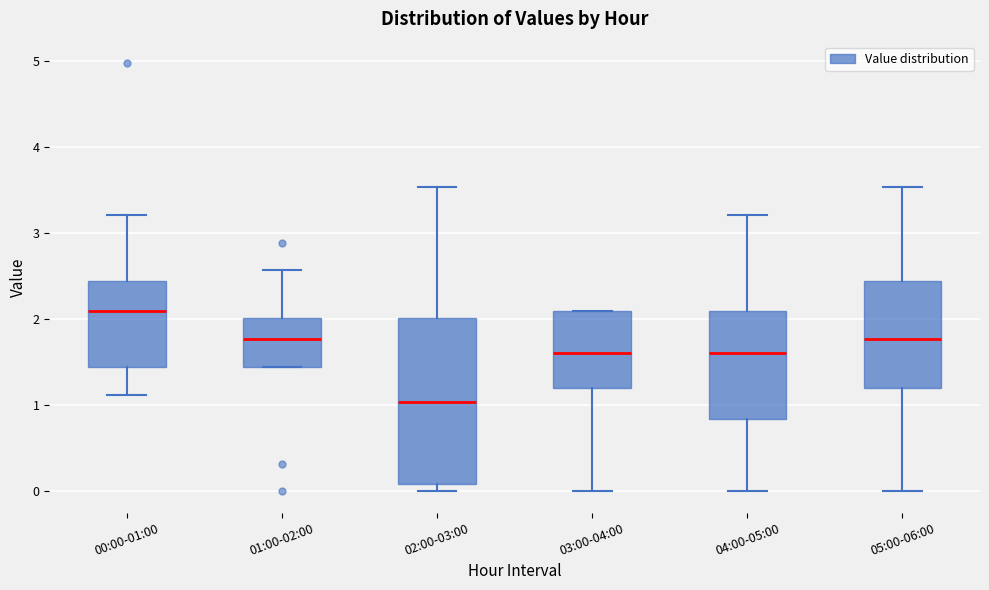

Which box's median line is the highest?

00:00-01:00